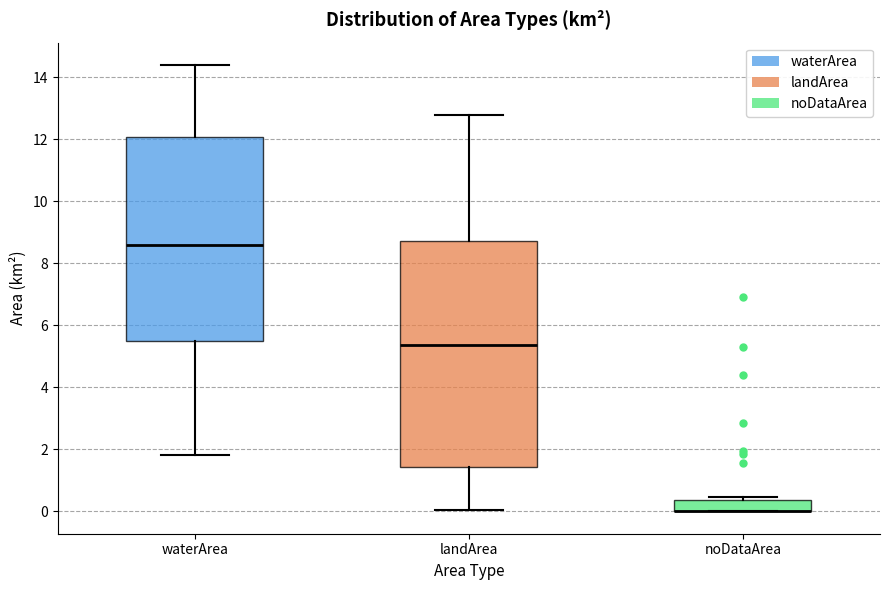

Reading left to right, read every box against the y-axis: the position of its median line, the range the box covers, and the ends of its whiskers. The values are not printed on the chart, so give them approximately, as read against the axis.

waterArea: median 8.6, box 5.6 to 12.0, whiskers 1.8 to 14.4
landArea: median 5.4, box 1.4 to 8.8, whiskers 0.0 to 12.8
noDataArea: median 0.0 (drawn on the box's lower edge), box 0.0 to 0.4, whiskers 0.0 to 0.4 (just above the box's upper edge)